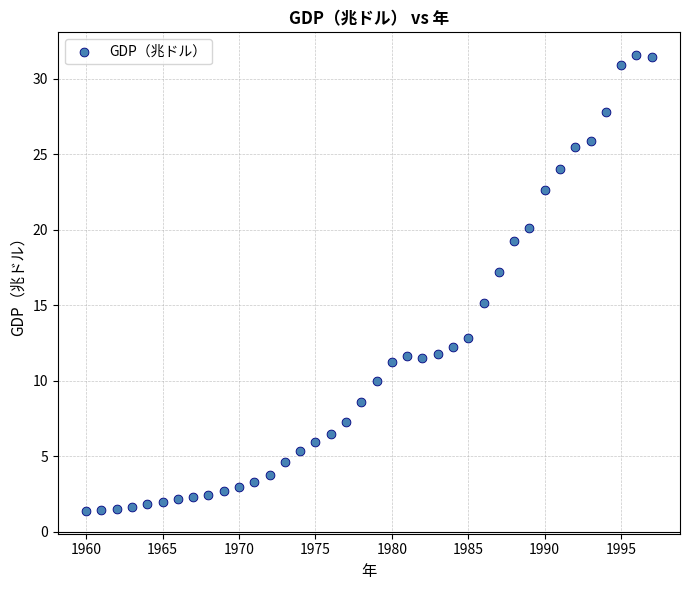

What is the range of X values (max minus min)?

37.0